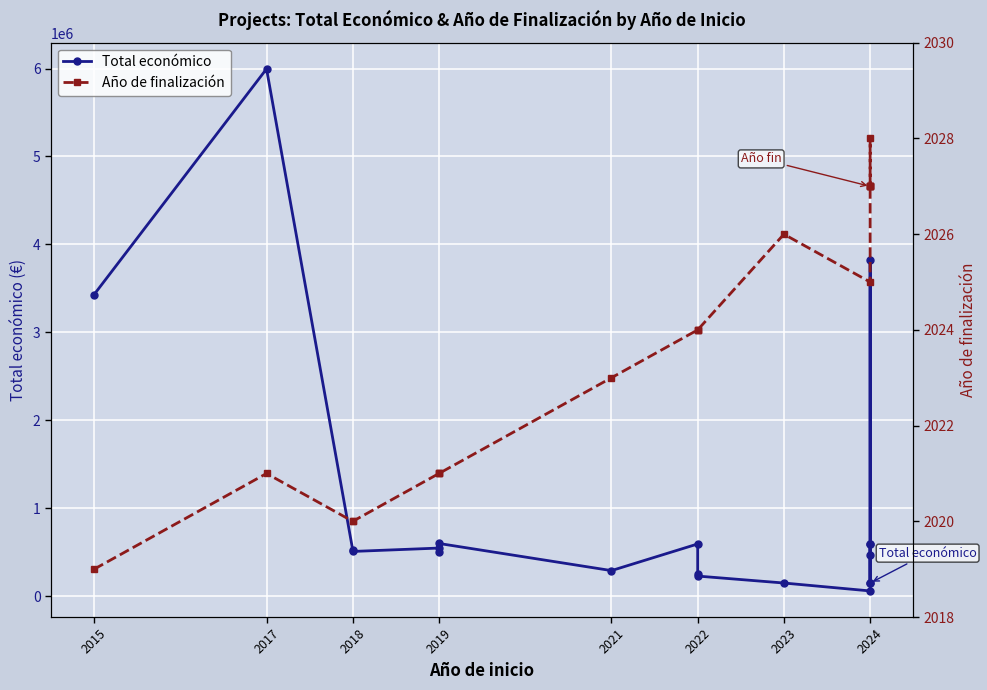

True or false: Año de finalización and Total económico cross at least once.

False